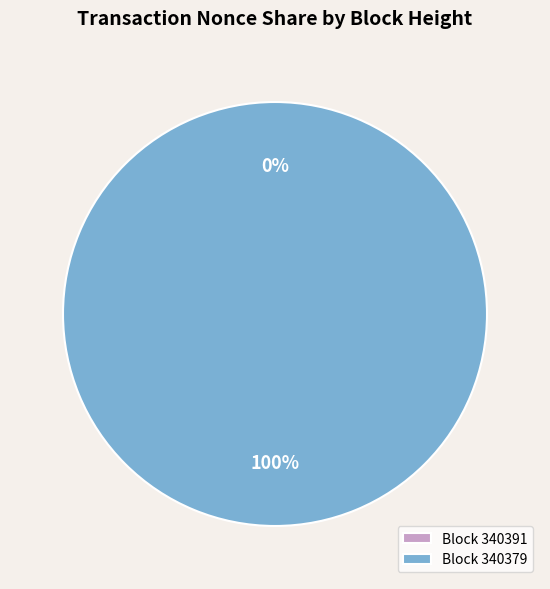

Which has a higher value, 340391 or 340379?

340379